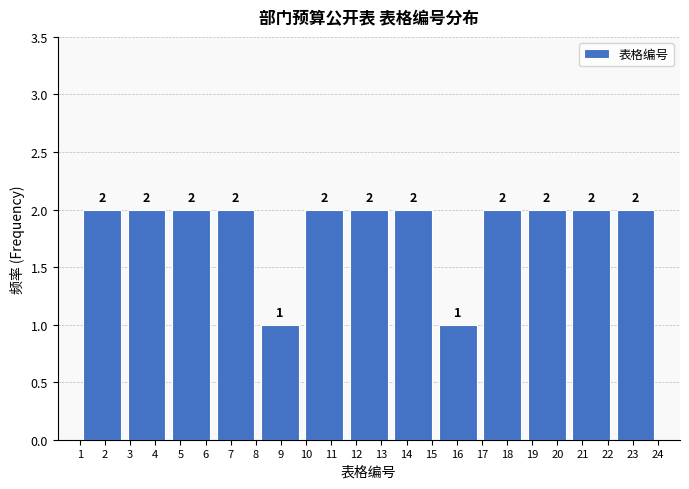

Reading left to right, transcribe this chart: for each bar, give the range it covers on the x-axis and its height. The bar edges are not printed on the chart, so give them approximately, as read against the axis.

1.0 to 2.8: 2
2.8 to 4.5: 2
4.5 to 6.3: 2
6.3 to 8.1: 2
8.1 to 9.8: 1
9.8 to 11.6: 2
11.6 to 13.4: 2
13.4 to 15.2: 2
15.2 to 16.9: 1
16.9 to 18.7: 2
18.7 to 20.5: 2
20.5 to 22.2: 2
22.2 to 24.0: 2